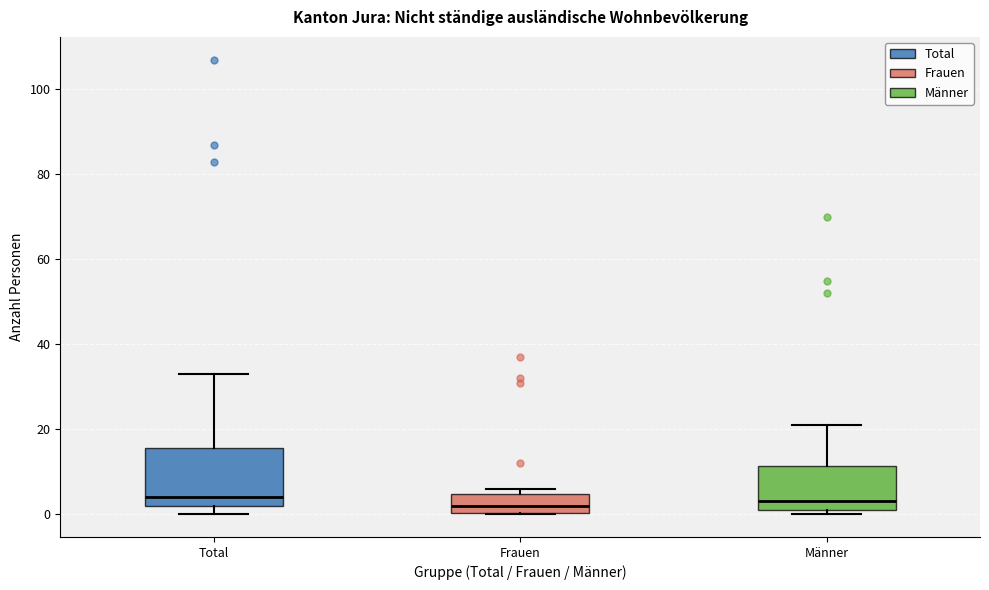

Which box is the tallest, from its lower edge to its upper edge?

Total